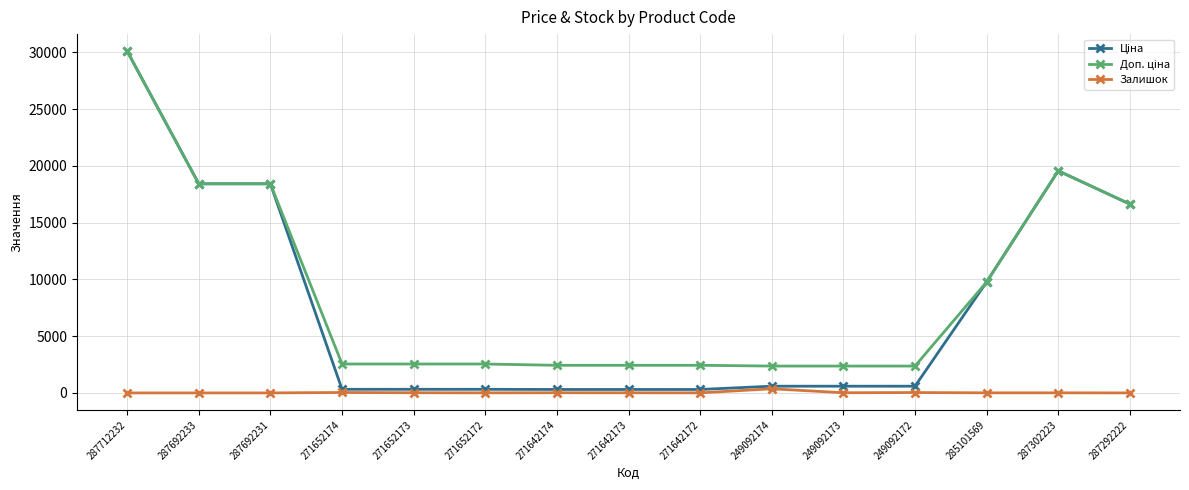

What is the spread (max minus min) of values at 287712232?

30102.8